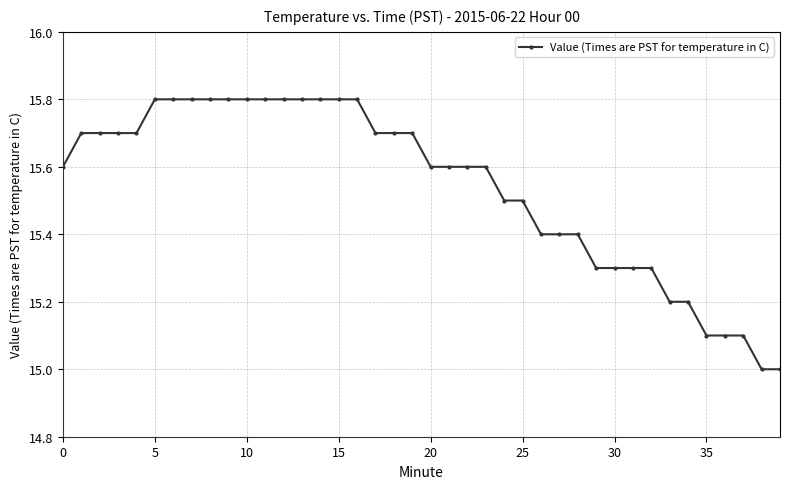

What is the greatest value displayed?

15.8